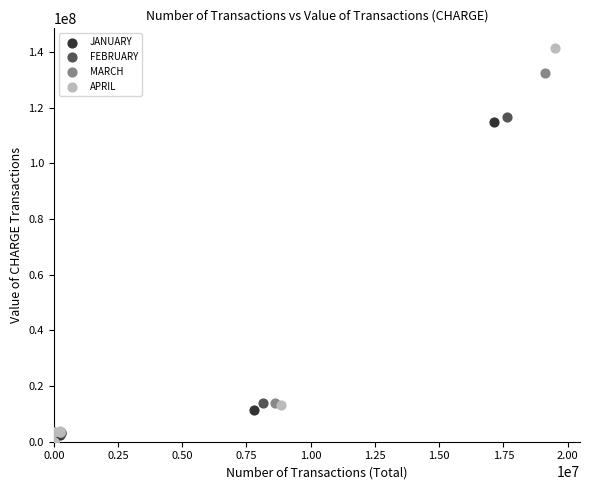

Which series has the largest Y range (max minus min)?

APRIL